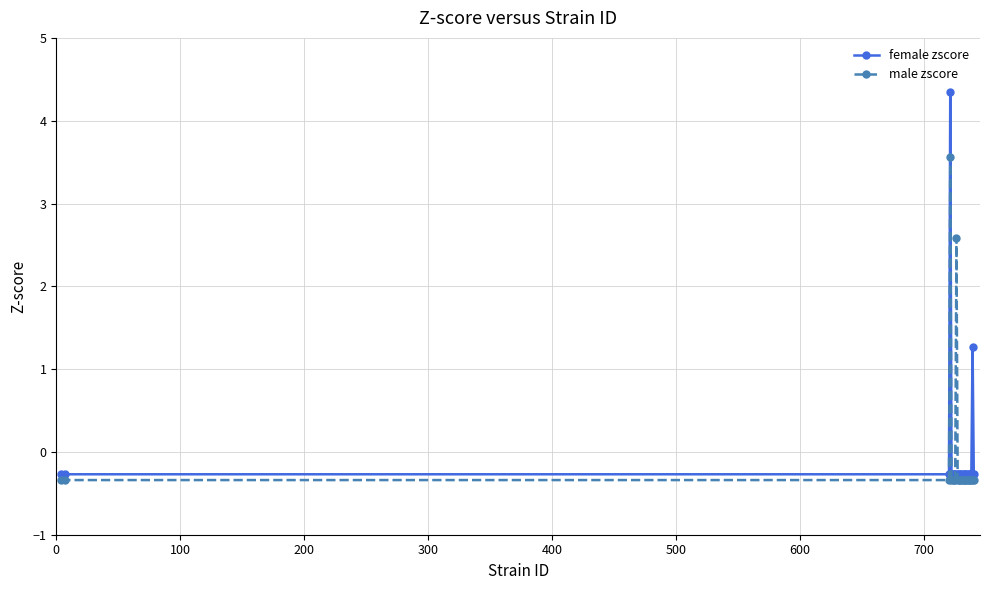

Rank the series by their maximum value, from highest to lowest.

female zscore, male zscore